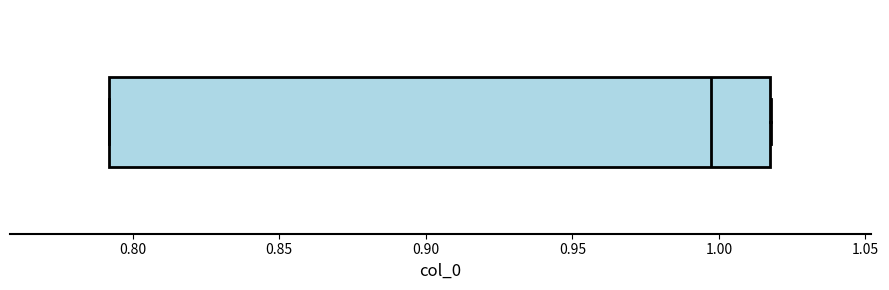

Read this box plot against the x-axis: the position of the median line, the range covered by the box, and the ends of both whiskers. The values are not printed on the chart, so give them approximately, as read against the axis.

median 0.995, box 0.790 to 1.020, whiskers 0.790 to 1.020